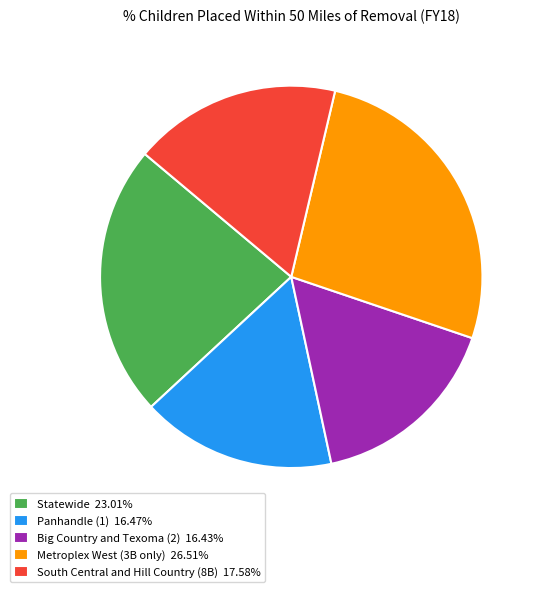

Is there any slice that represents more than half of the pie?

No